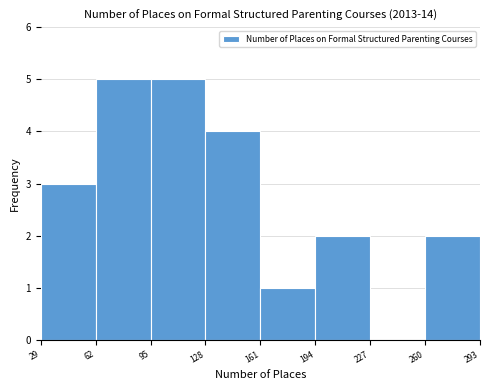

Reading left to right, transcribe this chart: for each bar, give the range it covers on the x-axis and its height. The values are not printed on the chart, so give them approximately, as read against the axis.

29 to 62: 3
62 to 95: 5
95 to 128: 5
128 to 161: 4
161 to 194: 1
194 to 227: 2
227 to 260: 0
260 to 293: 2